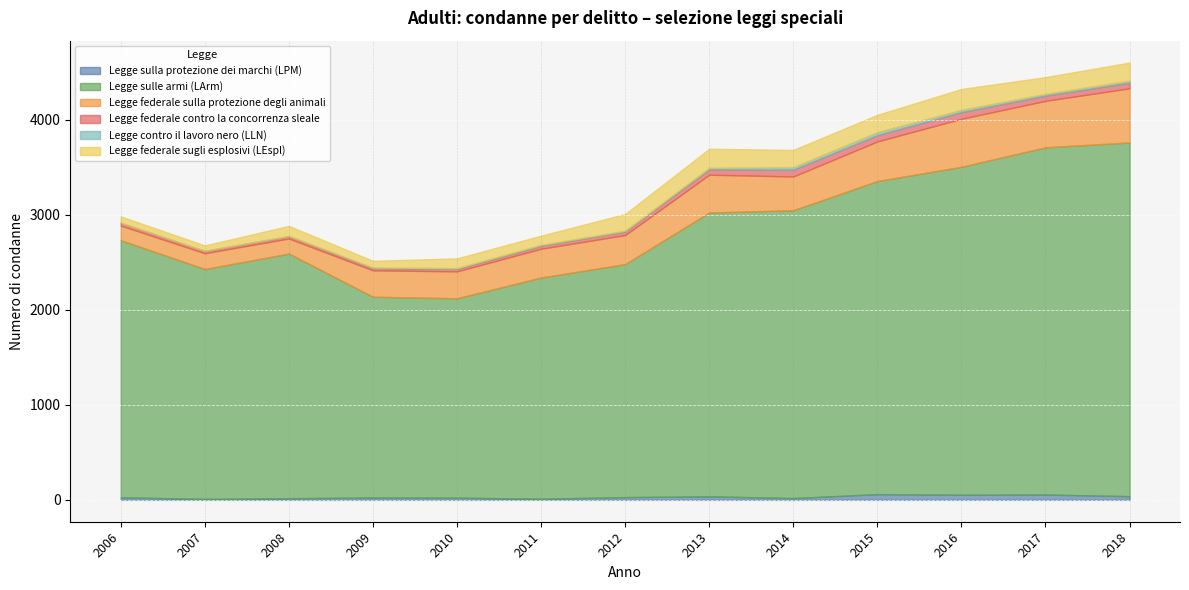

What value does the Legge contro il lavoro nero (LLN) series have at 2013, to the nearest 5?

15